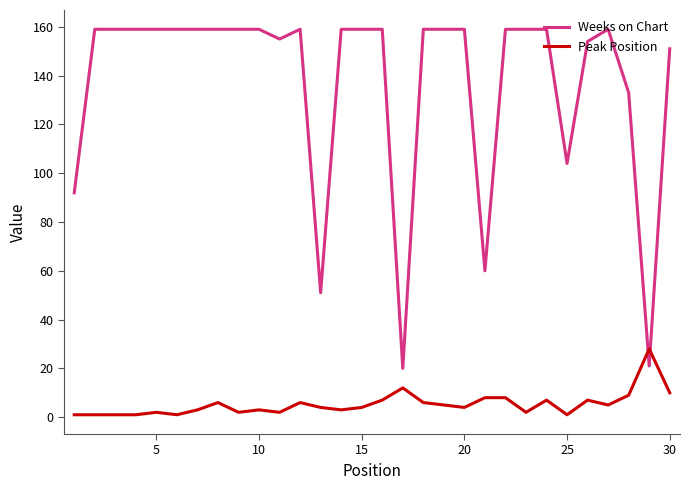

After their last crossing, which series has the higher values: Peak Position or Weeks on Chart?

Weeks on Chart